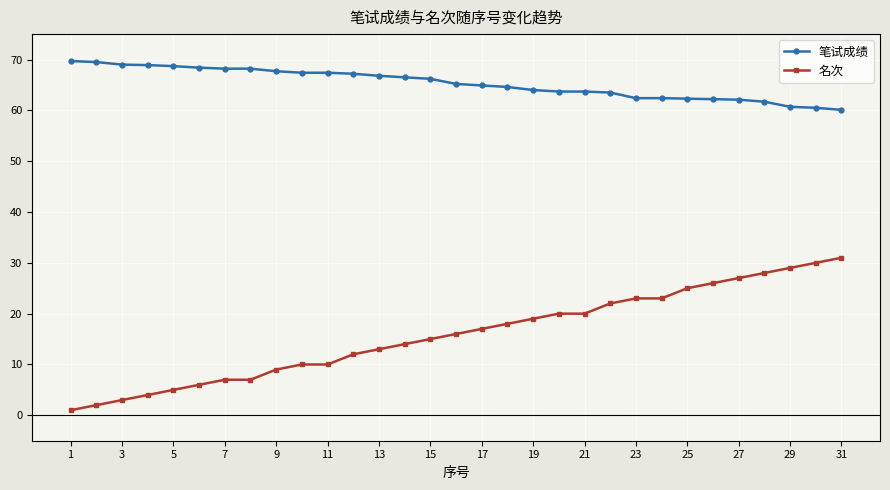

Rank the series by their average value, from lowest to highest.

名次, 笔试成绩